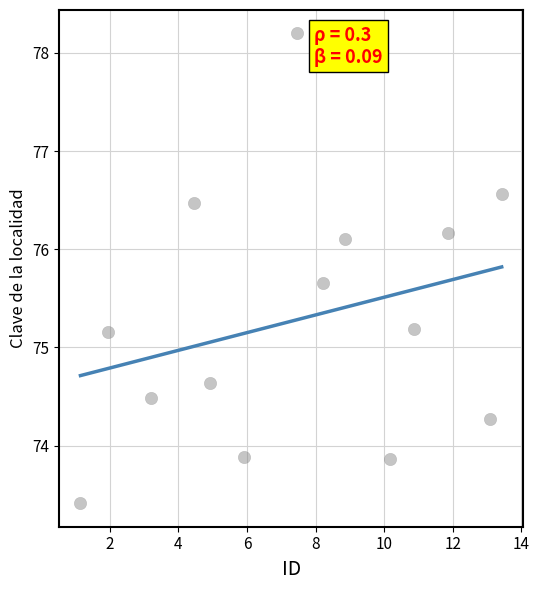

What is the range of X values (max minus min)?

12.3